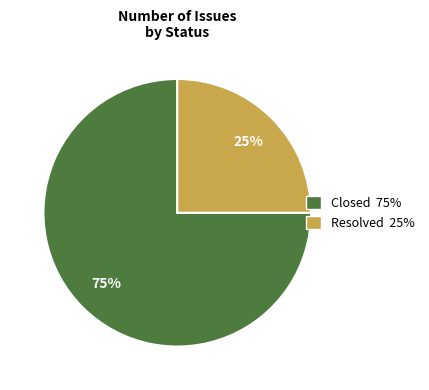

Which category has the biggest portion of the pie?

Closed 75%